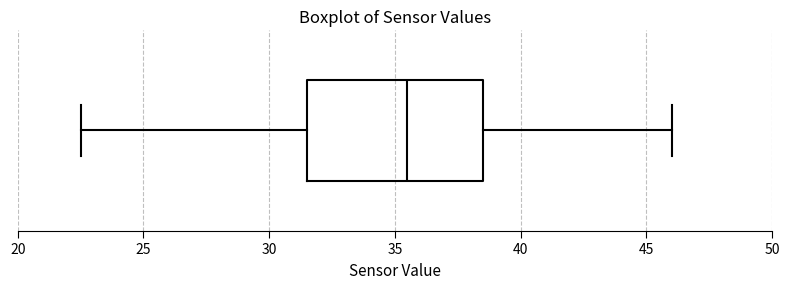

Transcribe this box plot: give where the median line is, the range the box spans, and where the two whiskers end, as read against the x-axis. The values are not printed on the chart, so give them approximately, as read against the axis.

median 35.5, box 31.5 to 38.5, whiskers 22.5 to 46.0